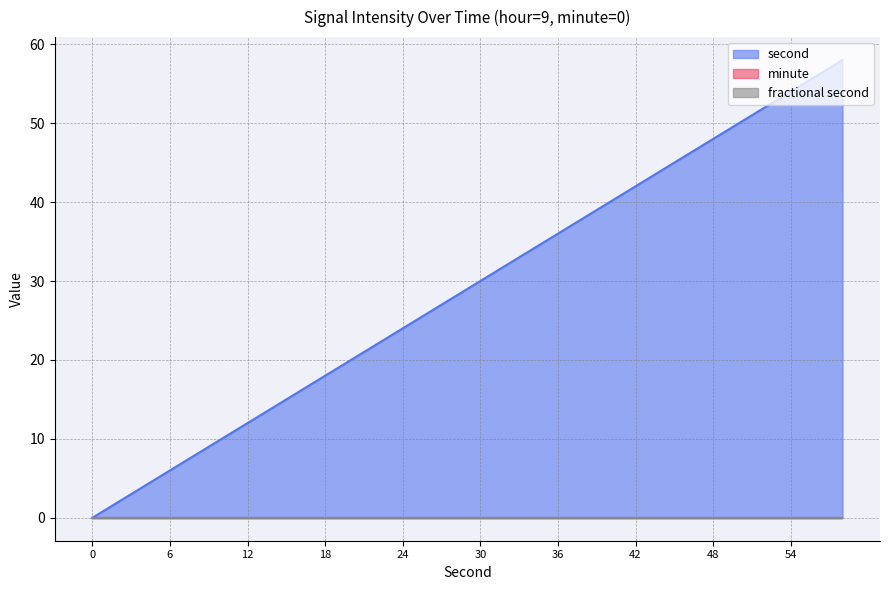

Reading left to right, list all the values displayed in this chart.

second: 0	2	4	6	8	10	12	14	16	18	20	22	24	26	28	30	32	34	36	38	40	42	44	46	48	50	52	54	56	58
minute: 0	0	0	0	0	0	0	0	0	0	0	0	0	0	0	0	0	0	0	0	0	0	0	0	0	0	0	0	0	0
fractional second: 0	0	0	0	0	0	0	0	0	0	0	0	0	0	0	0	0	0	0	0	0	0	0	0	0	0	0	0	0	0